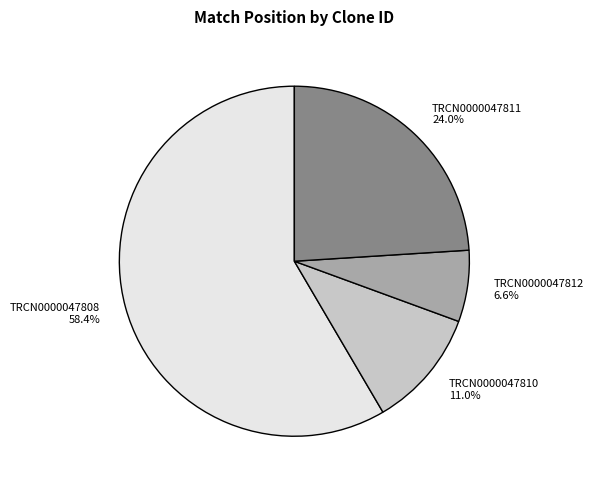

Do TRCN0000047812 and TRCN0000047811 together represent more than half of the pie?

No